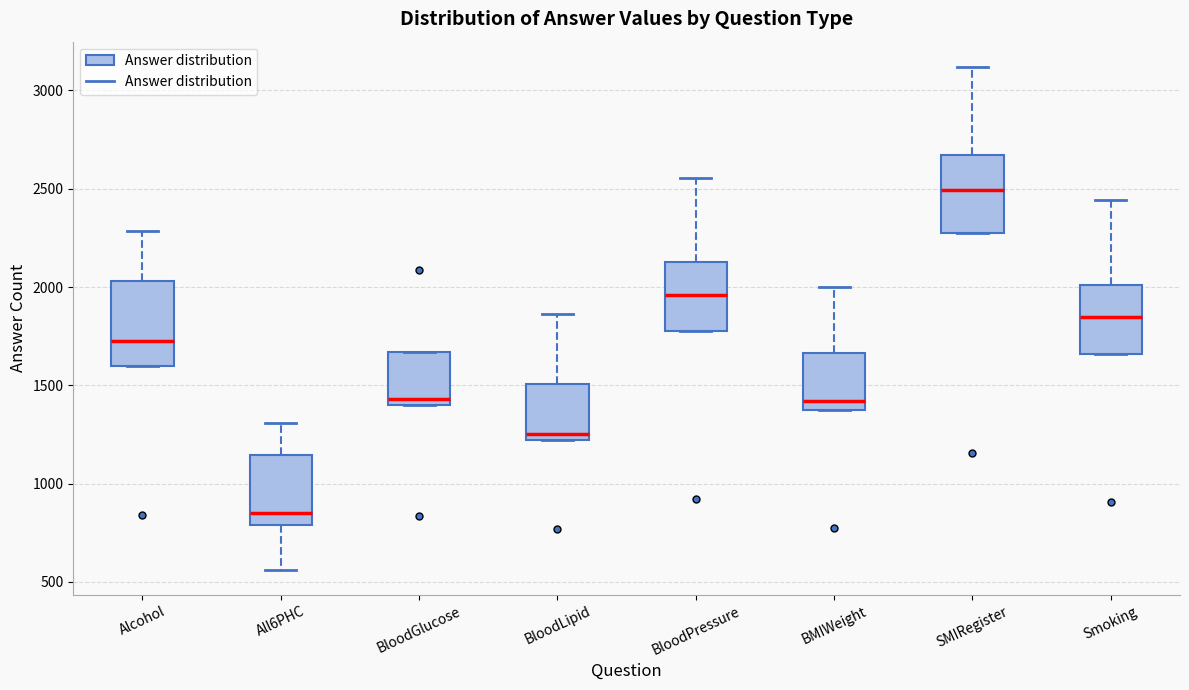

Which box's median line is the highest?

SMIRegister